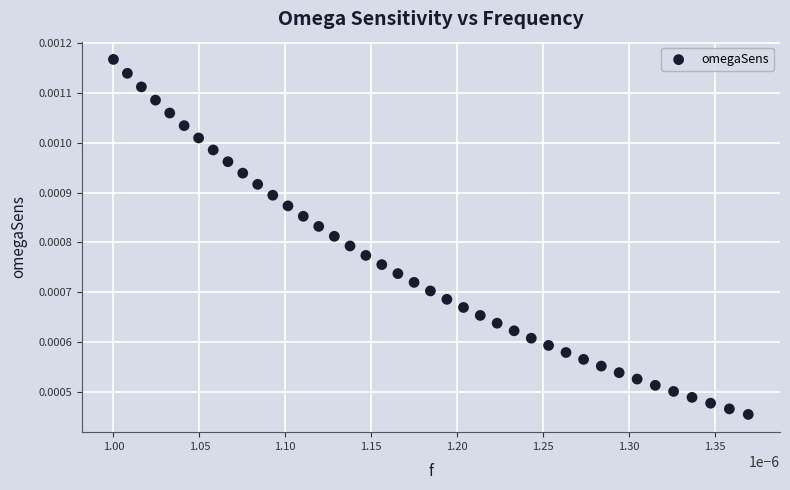

Count the number of points in this scatter plot.

40